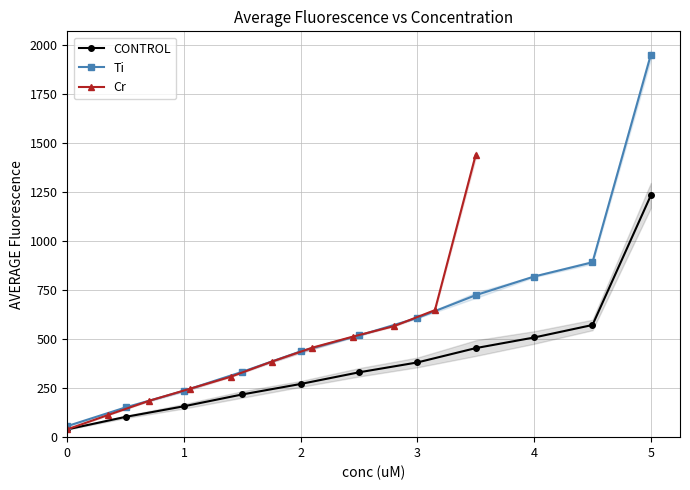

The value of Ti at 3 is 872.2. True or false?

False